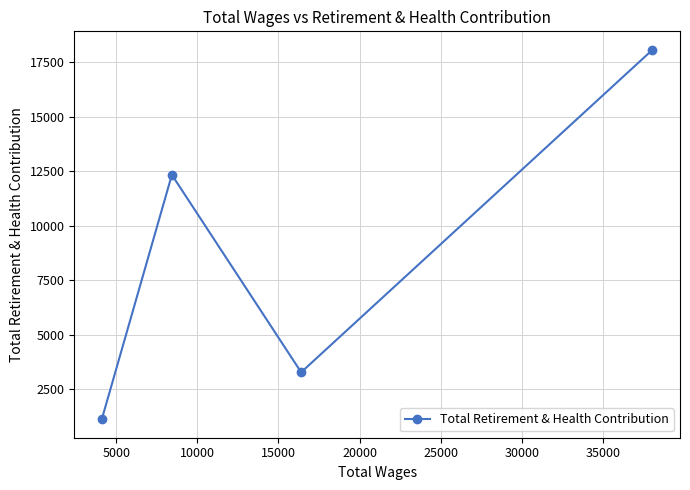

How many values are below 12341?

2